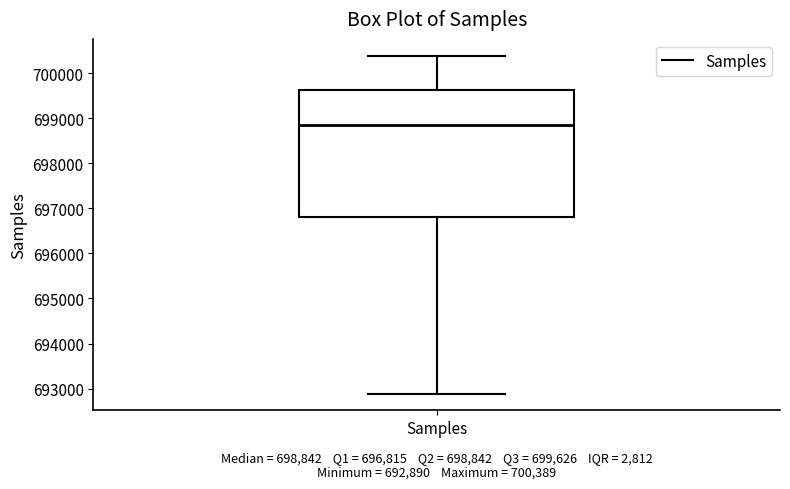

Transcribe this box plot: give where the median line is, the range the box spans, and where the two whiskers end, as read against the y-axis. The values are not printed on the chart, so give them approximately, as read against the axis.

median 698800, box 696800 to 699600, whiskers 692900 to 700400